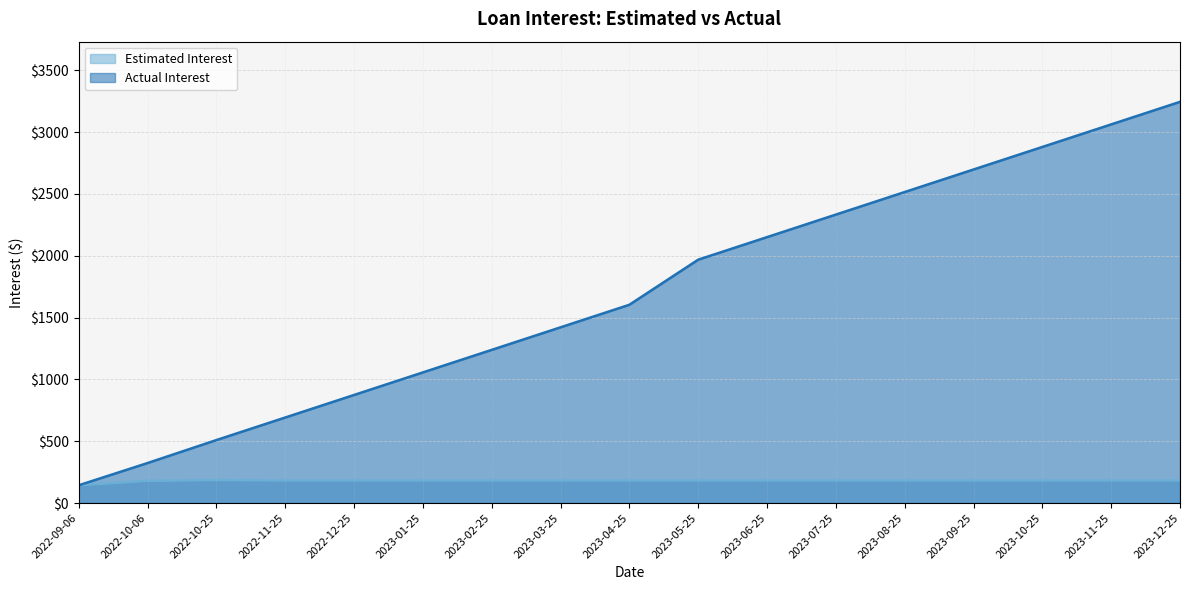

At how many categories does at least one series exceed 2881?

2